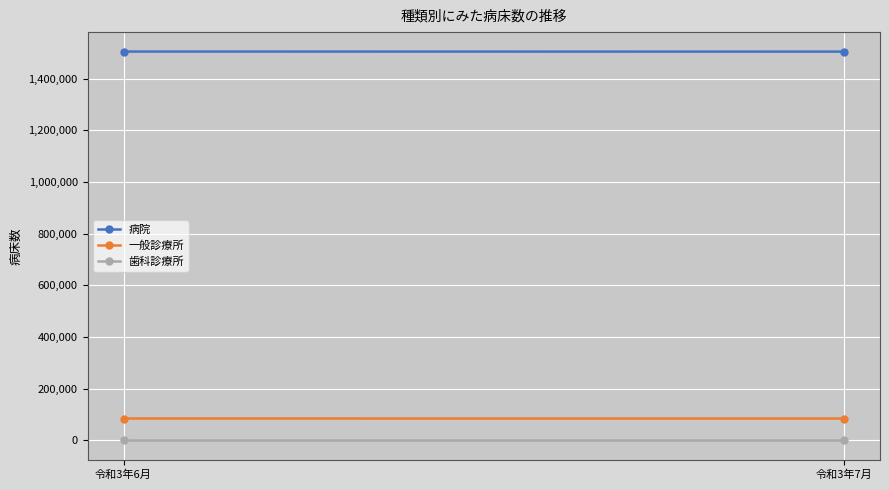

How many lines are shown in the chart?

3